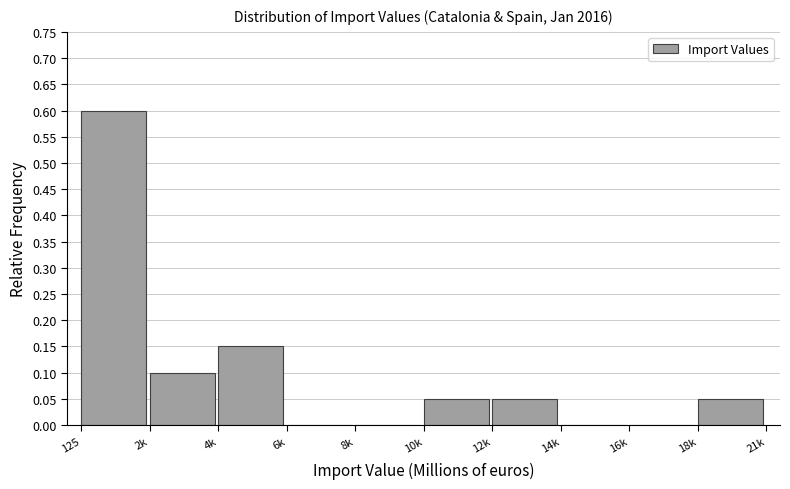

Which category has the highest value across all series?

125